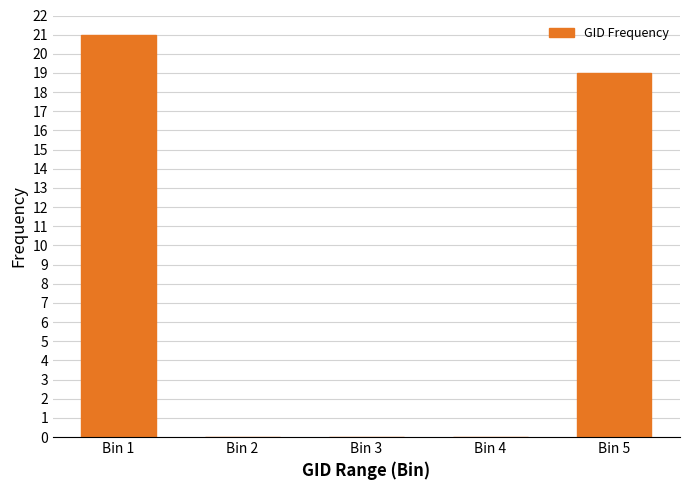

Reading left to right, what are all the values shown in this chart?

Bin 1=21	Bin 2=0	Bin 3=0	Bin 4=0	Bin 5=19